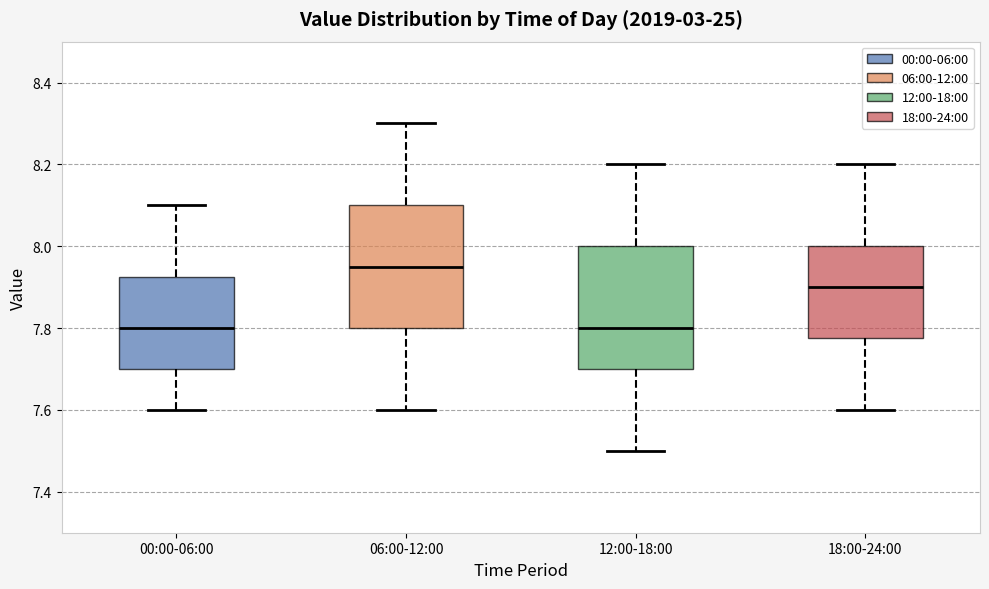

Reading left to right, transcribe this box plot: for each box, give where its median line is, the range the box spans, and where its two whiskers end, as read against the y-axis. The values are not printed on the chart, so give them approximately, as read against the axis.

00:00-06:00: median 7.80, box 7.70 to 7.92, whiskers 7.60 to 8.10
06:00-12:00: median 7.96, box 7.80 to 8.10, whiskers 7.60 to 8.30
12:00-18:00: median 7.80, box 7.70 to 8.00, whiskers 7.50 to 8.20
18:00-24:00: median 7.90, box 7.78 to 8.00, whiskers 7.60 to 8.20